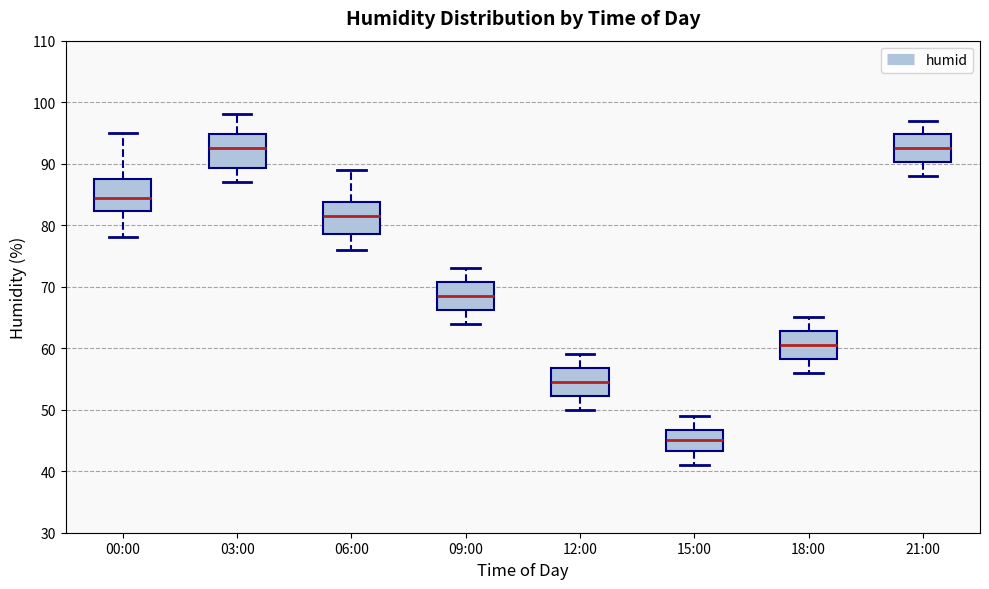

Which box has the lowest median line?

15:00